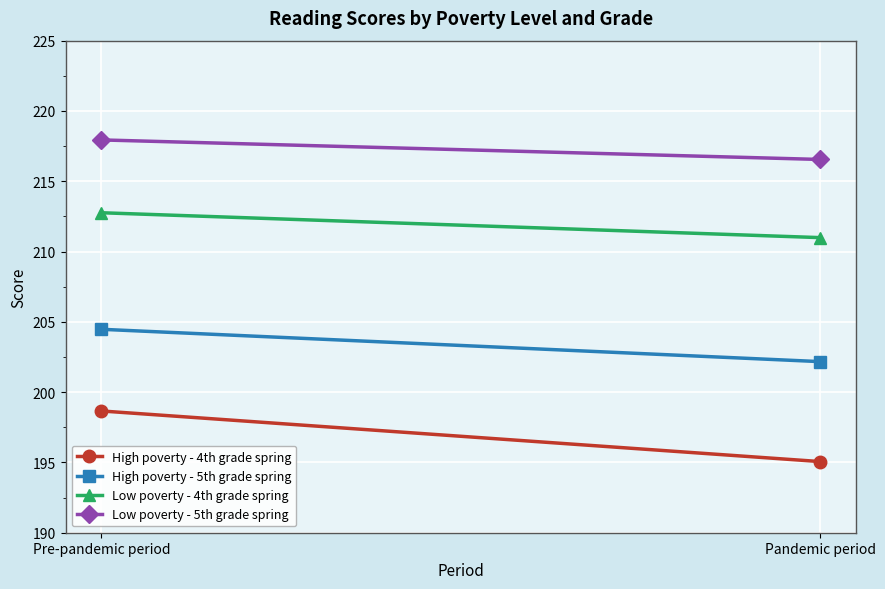

How many lines are shown in the chart?

4